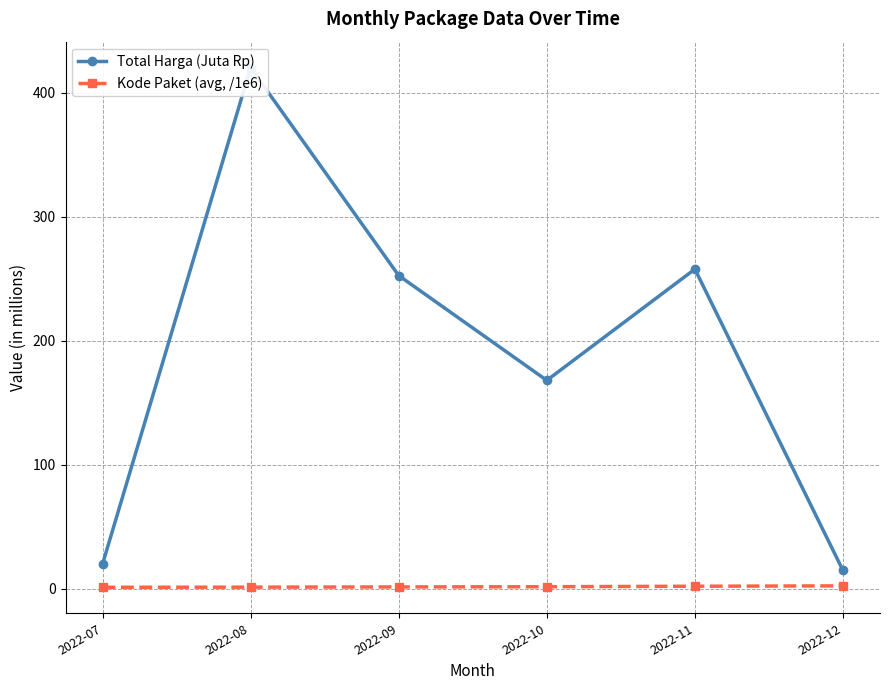

How many interior local peaks does the Total Harga (Juta Rp) series have?

2